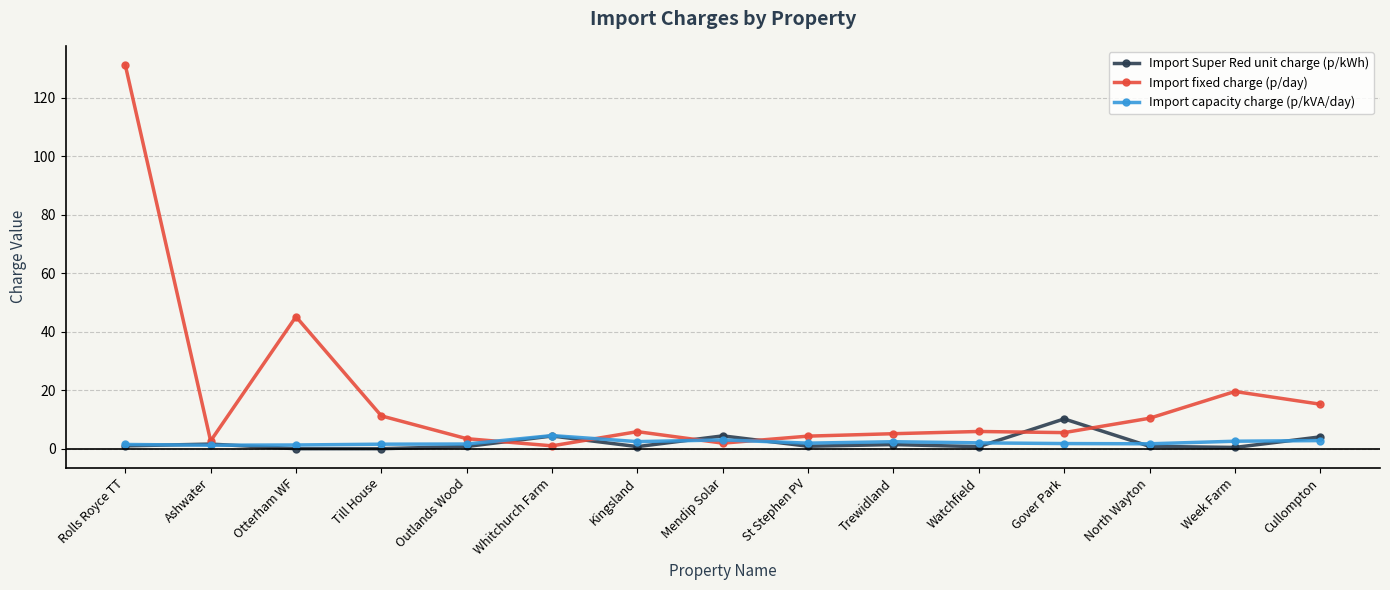

What are all the series names shown in the legend?

Import Super Red unit charge (p/kWh), Import fixed charge (p/day), Import capacity charge (p/kVA/day)